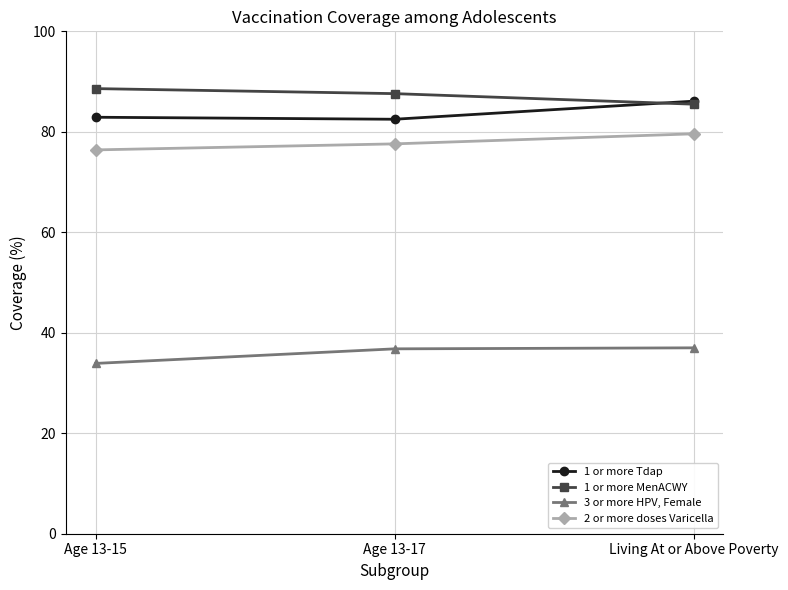

At how many categories does at least one series exceed 62?

3